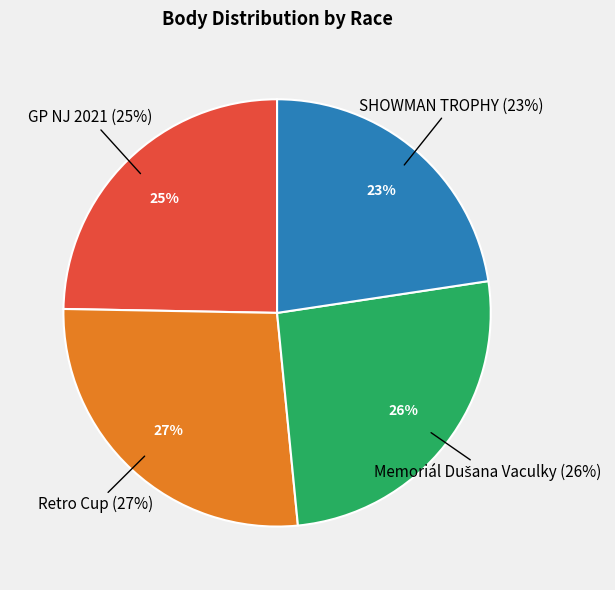

Rank the categories by value from lowest to highest.

SHOWMAN TROPHY, GP NJ 2021, Memoriál Dušana Vaculky, Retro Cup